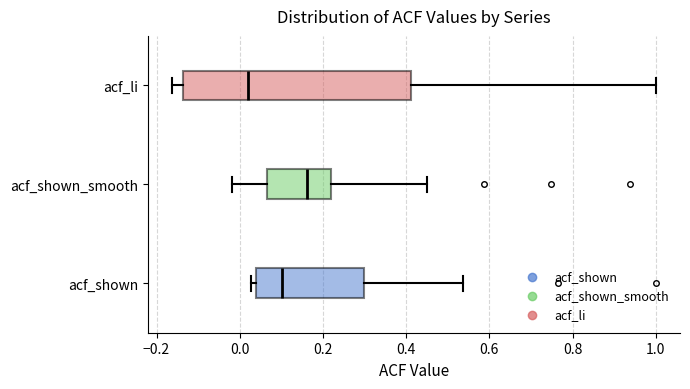

Where is the left edge of the box for acf_shown_smooth on the x-axis? The values are not printed on the chart, so give them approximately, as read against the axis.

0.06